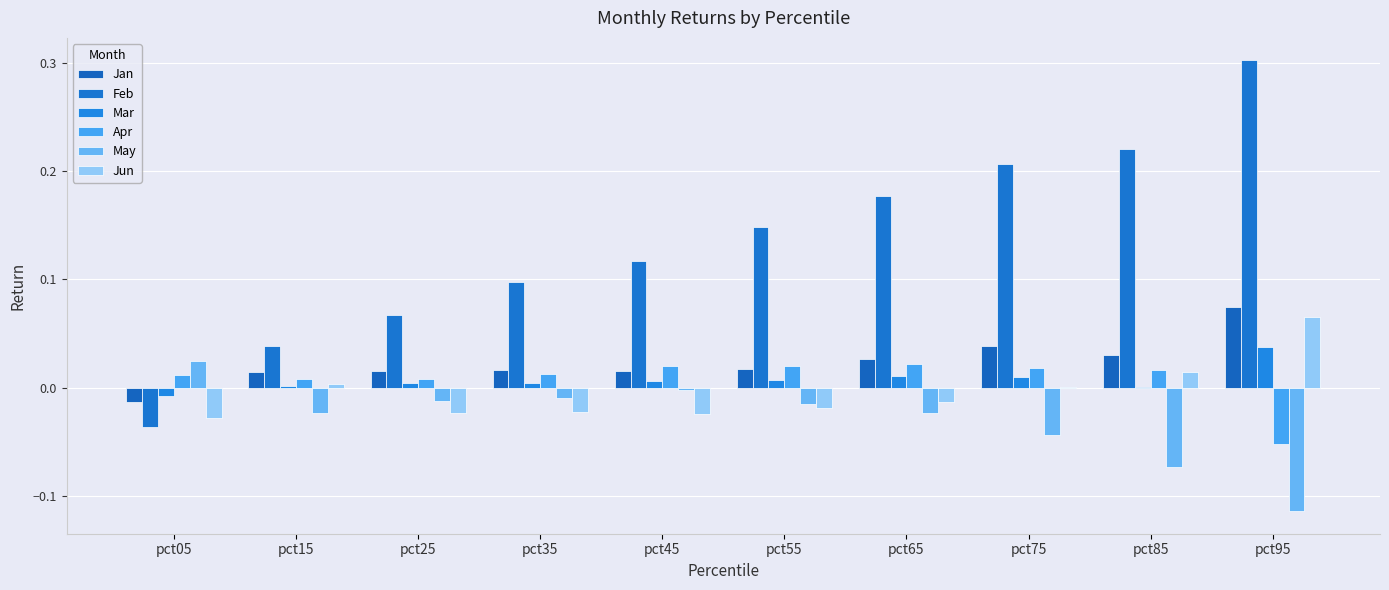

Is the value of Feb at pct35 greater than the value of Jan at pct85?

Yes